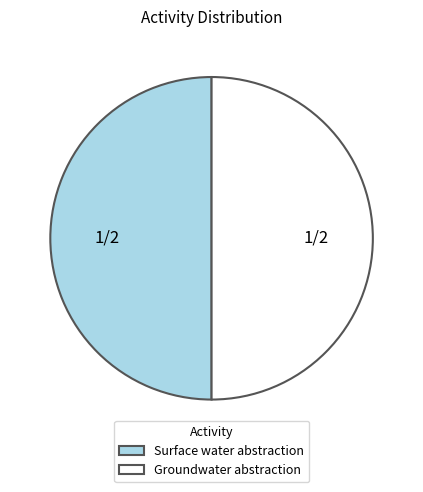

Approximately how many times larger is the value at Groundwater abstraction compared to Surface water abstraction?

1.0